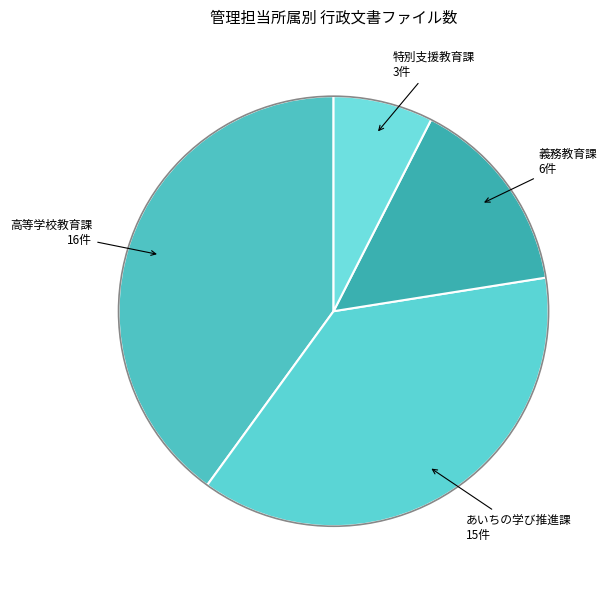

To the nearest percent, what is the average slice percentage?

25%